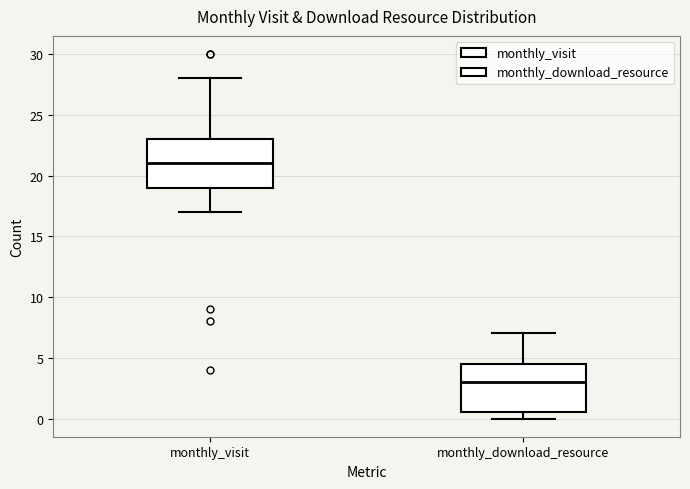

Where does the upper whisker of the box for monthly_visit end on the y-axis? The values are not printed on the chart, so give them approximately, as read against the axis.

28.0